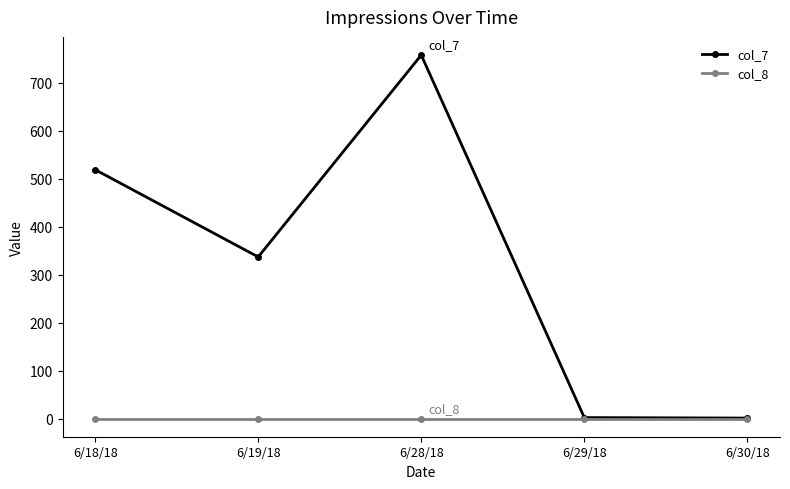

How many data points in col_7 are less than 337?

2